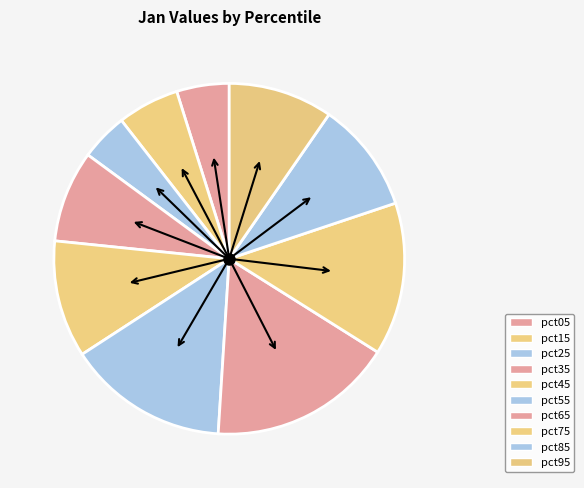

How many slices are in this pie chart?

10